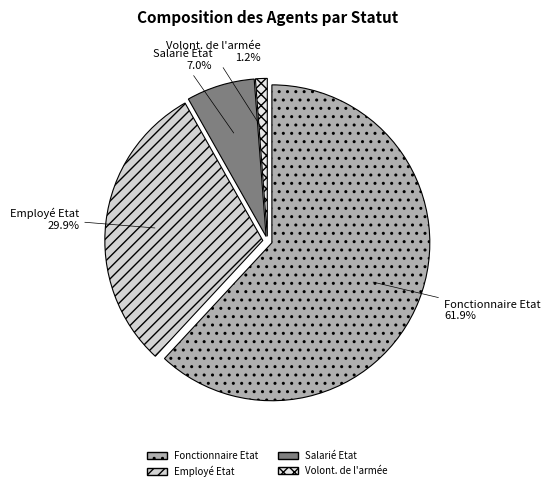

Does any single category account for the majority?

Yes